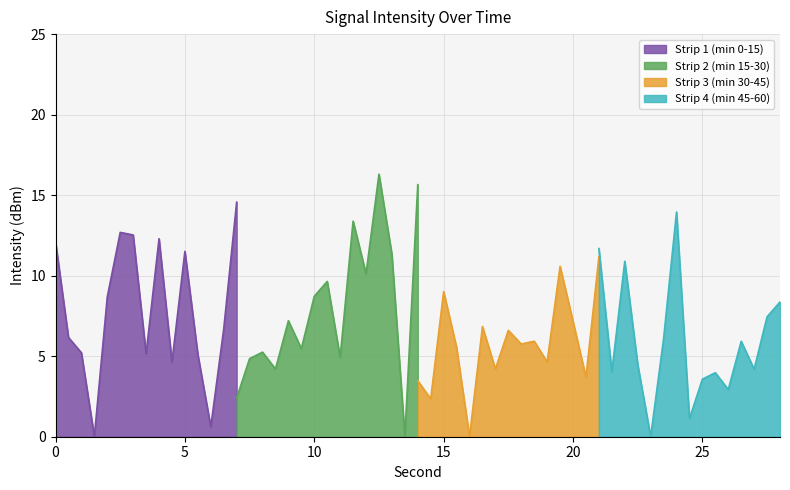

Where does the Strip 3 (min 30-45) series first go above 5?

15